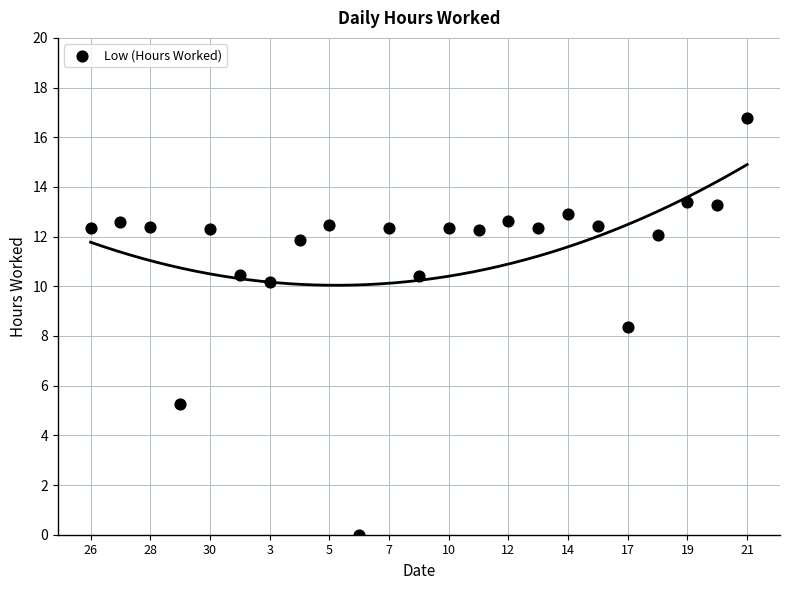

What is the range of Y values (max minus min)?

16.8